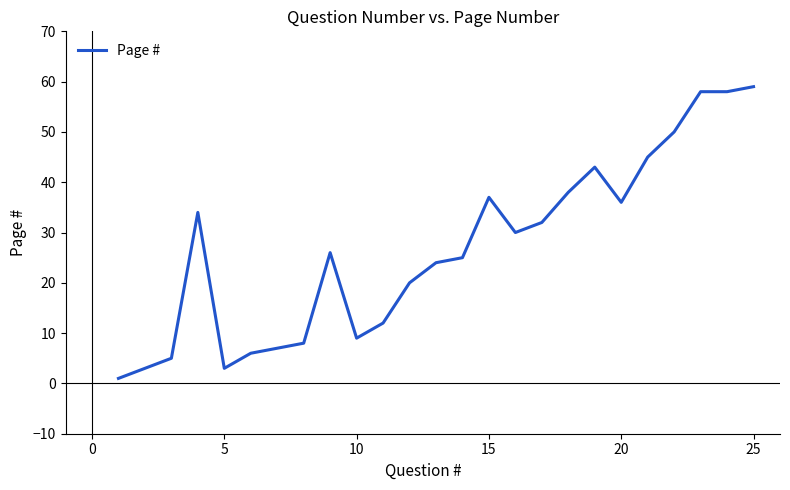

What is the greatest value displayed?

59